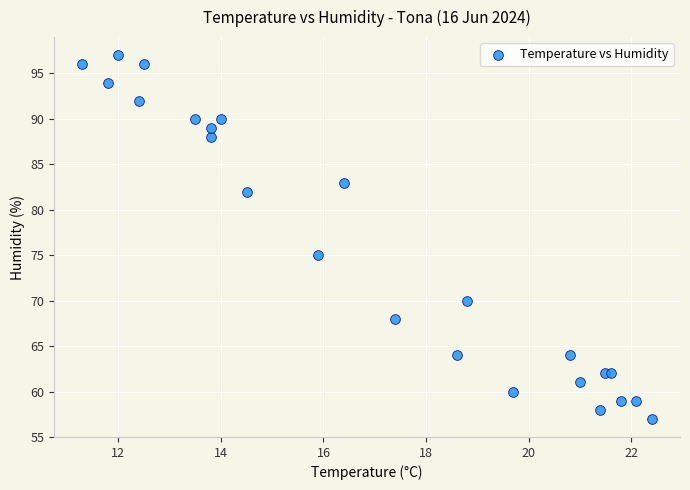

What Y value in the scatter plot is closest to 77?

75